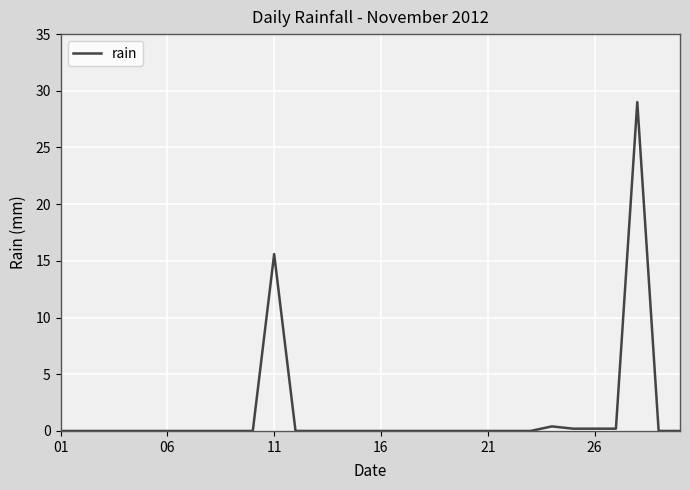

What is the difference between the maximum and minimum values?

29.0